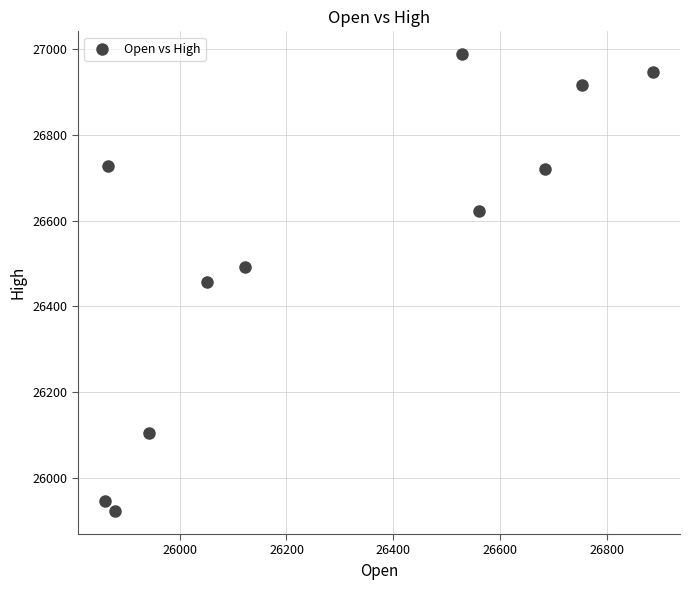

What is the average Y value?

26531.2